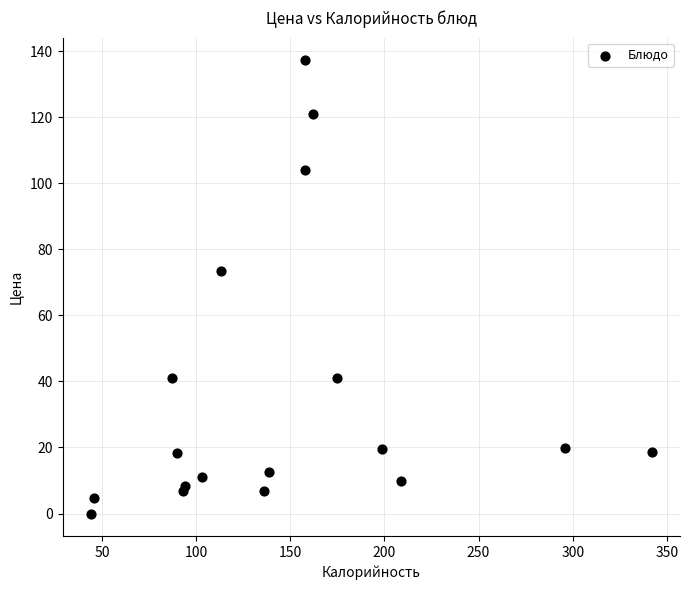

What Y value in the scatter plot is closest to 68?

73.3